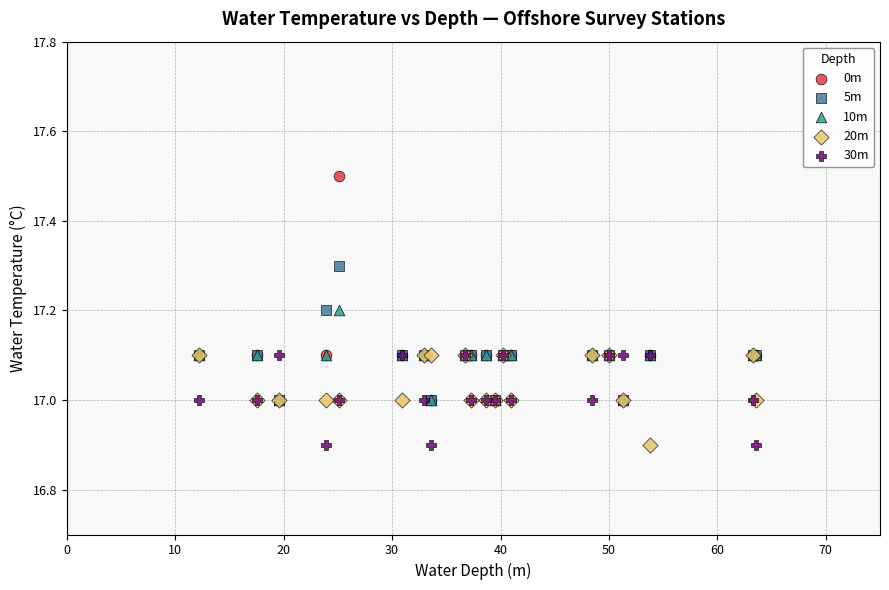

Which series has the widest spread of Y values?

0m